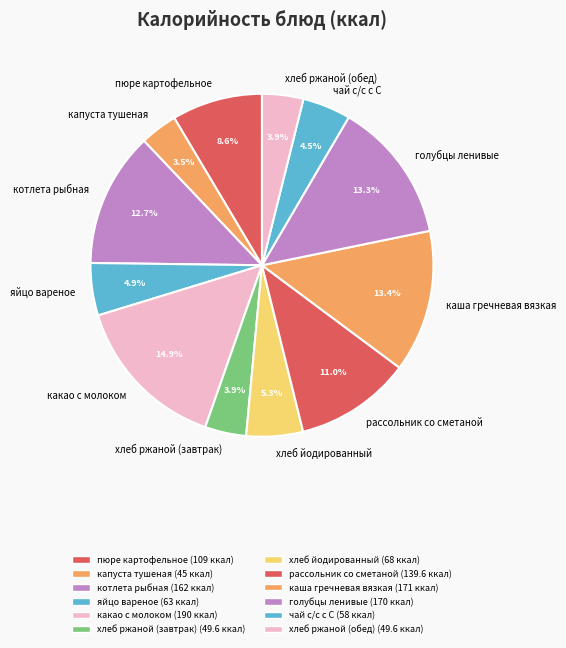

Is there any slice that represents more than half of the pie?

No